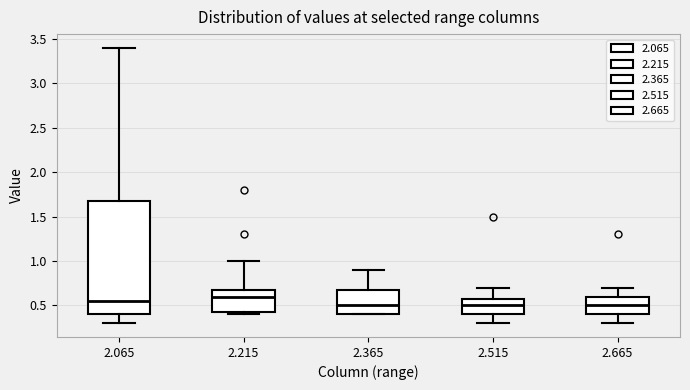

Which box is the tallest, from its lower edge to its upper edge?

2.065